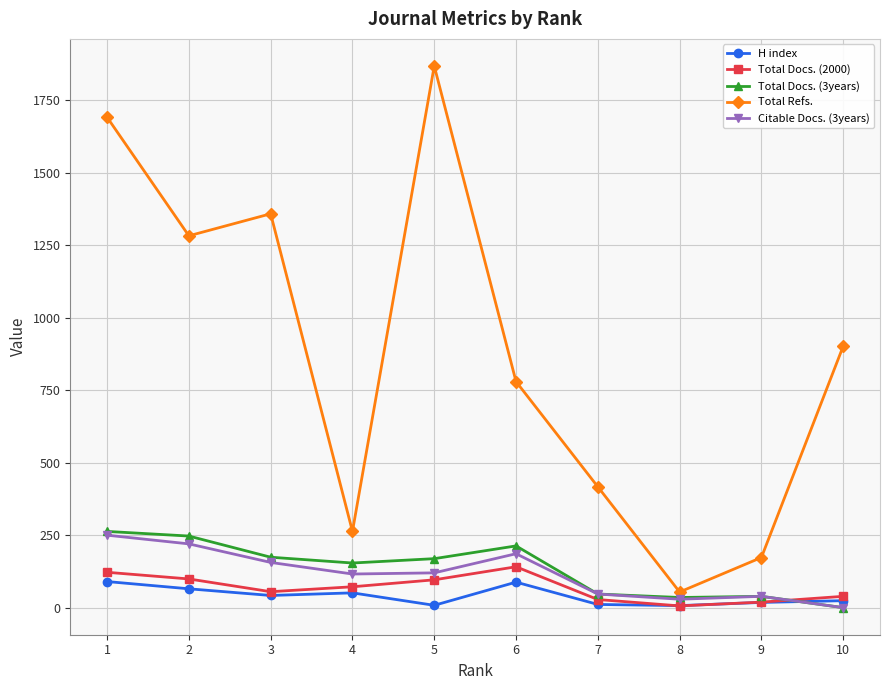

Where is the first local maximum for Total Refs.?

3